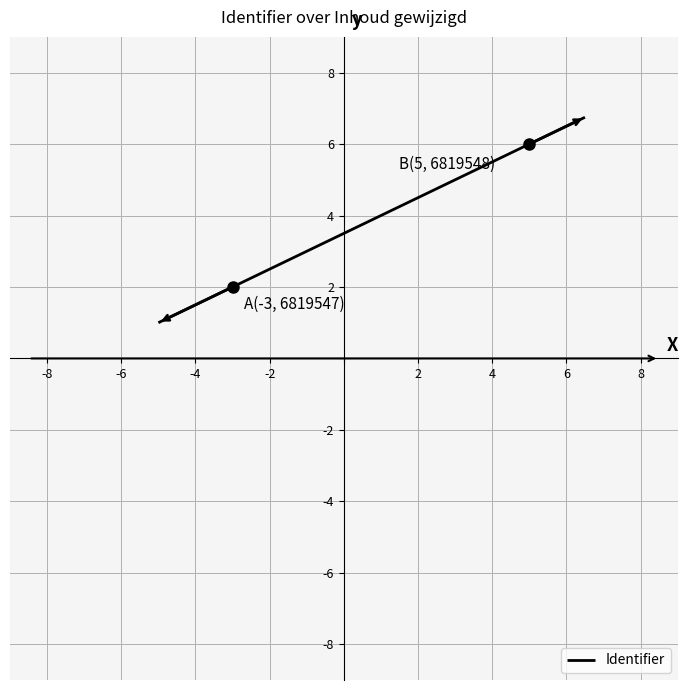

Count the number of data series in this chart.

1